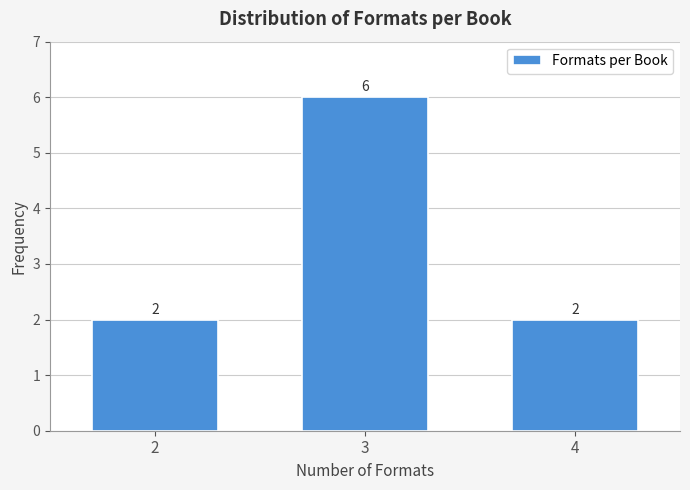

Over which range of the x-axis is the bar tallest?

2.5 to 3.5